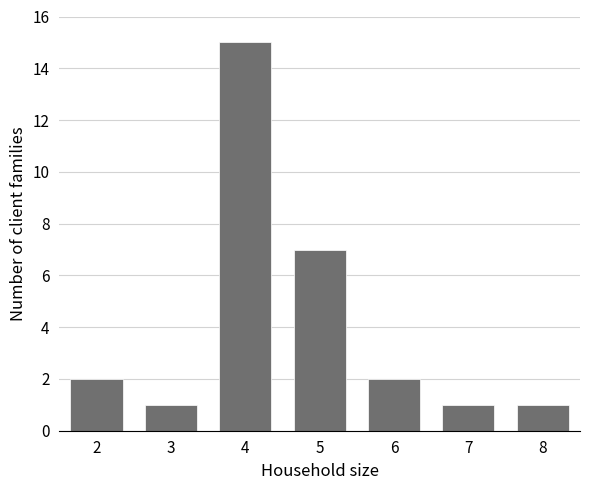

Reading left to right, list all the values displayed in this chart.

2=2	3=1	4=15	5=7	6=2	7=1	8=1